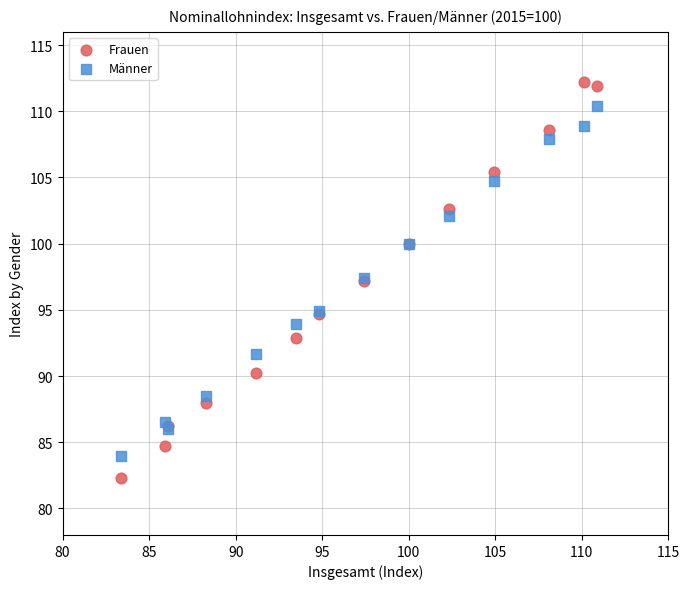

What is the X range (max minus min) for the scatter plot?

27.5